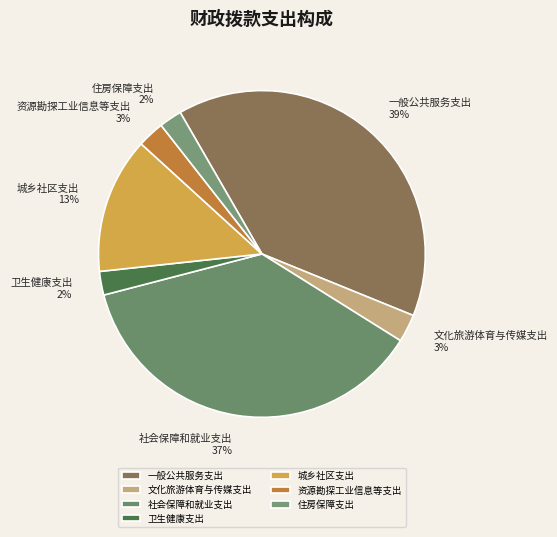

Does 资源勘探工业信息等支出 account for over 50% of the chart?

No